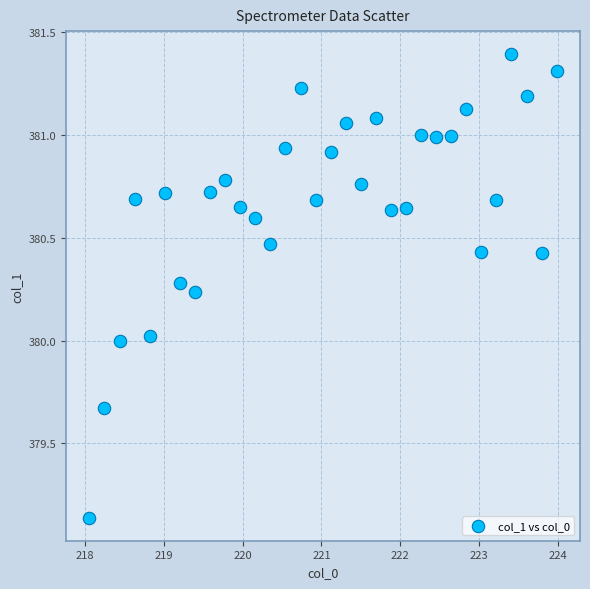

What is the range of X values (max minus min)?

5.9